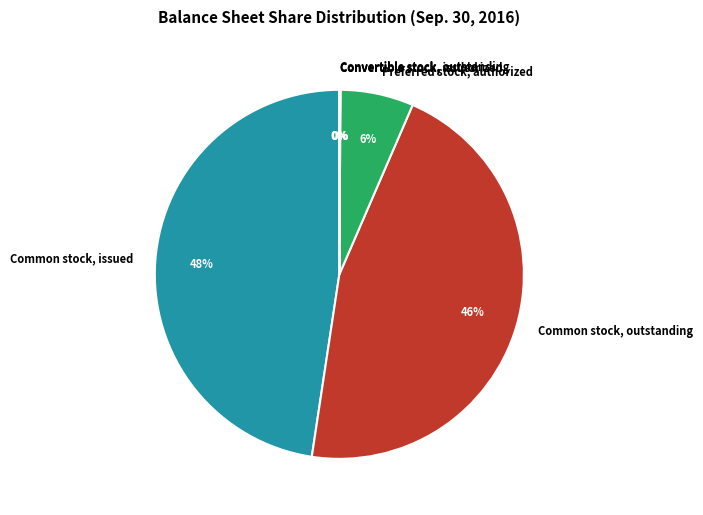

What is the largest slice in the pie chart?

Common stock, issued